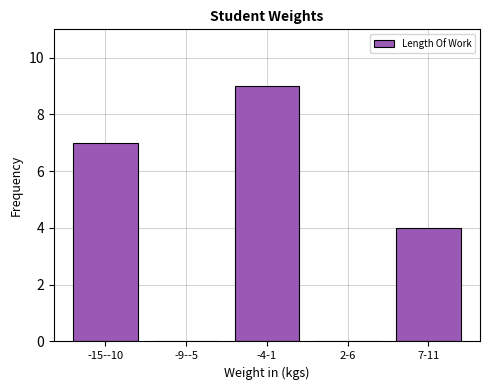

Reading left to right, list all the values displayed in this chart.

-15--10=7	-9--5=0	-4-1=9	2-6=0	7-11=4